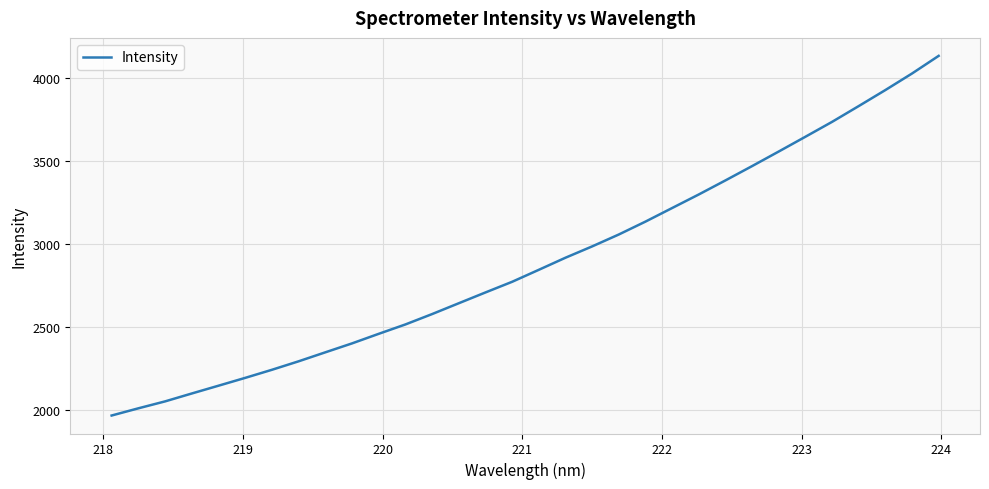

What is the smallest value displayed?

1964.7